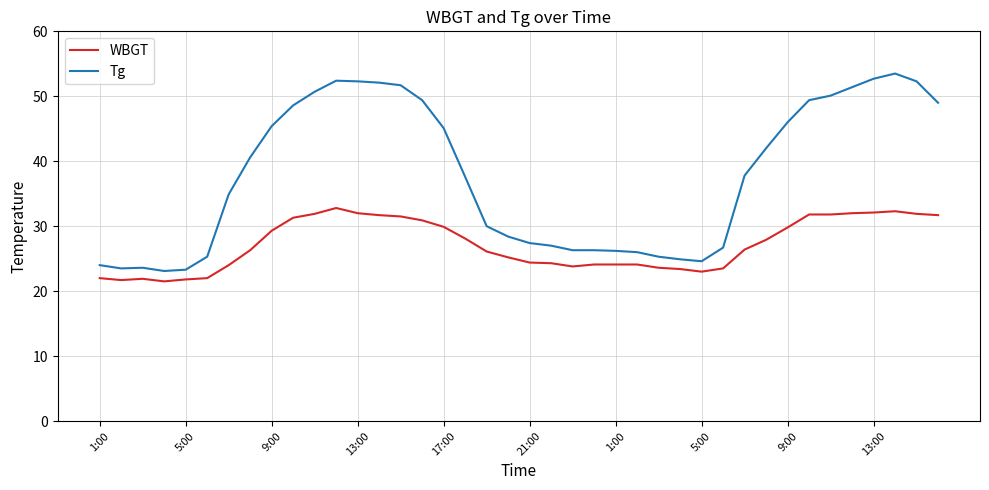

True or false: Tg has more than 1 interior local peaks.

True